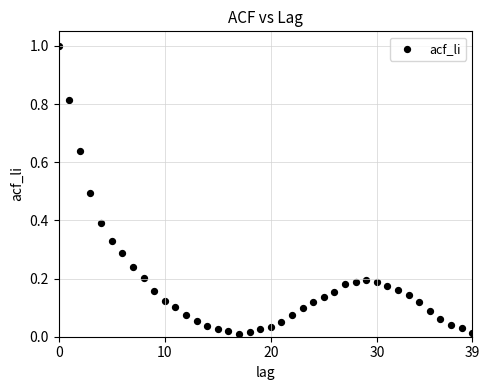

How many data points are displayed?

40